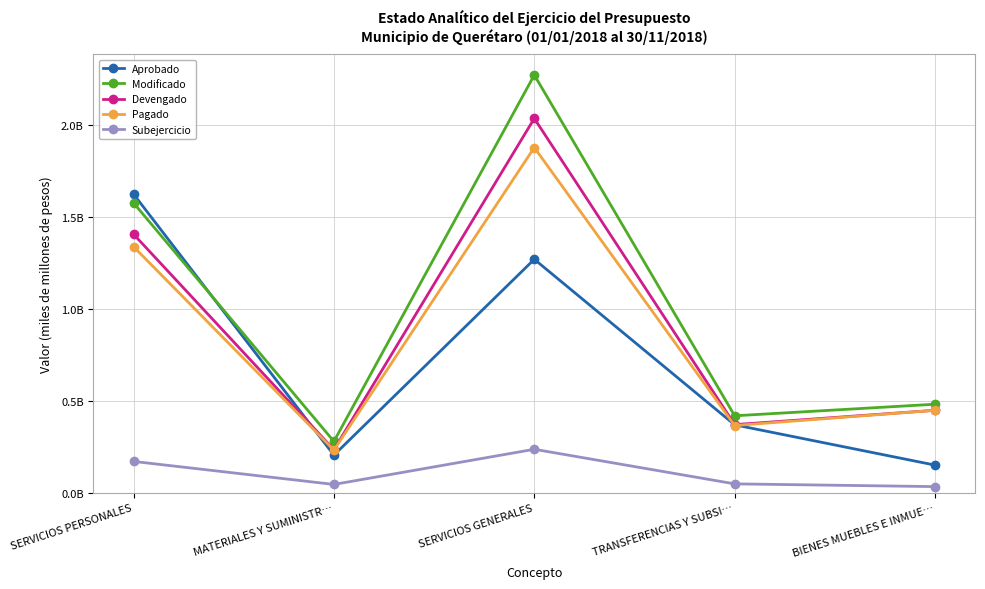

Does the chart display data point markers on the line(s)?

Yes